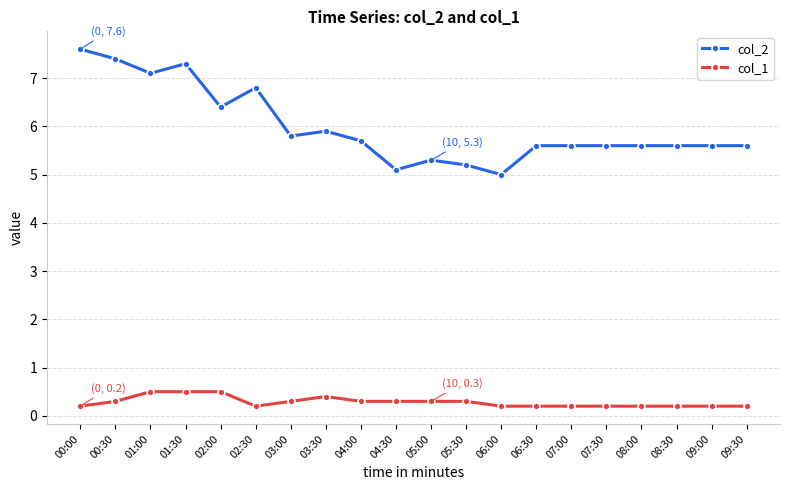

True or false: col_1 and col_2 cross at least once.

False